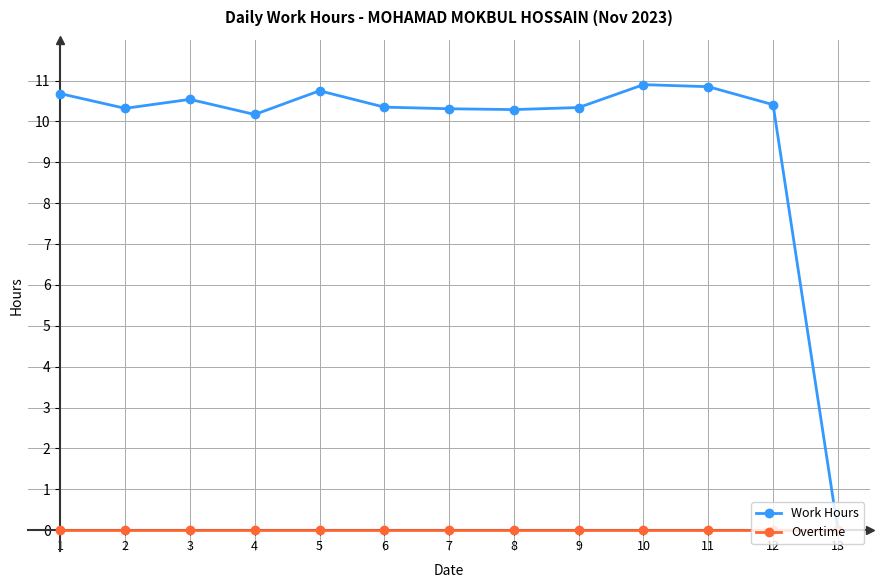

Is it true that Overtime equals 0.0 at 2?

True